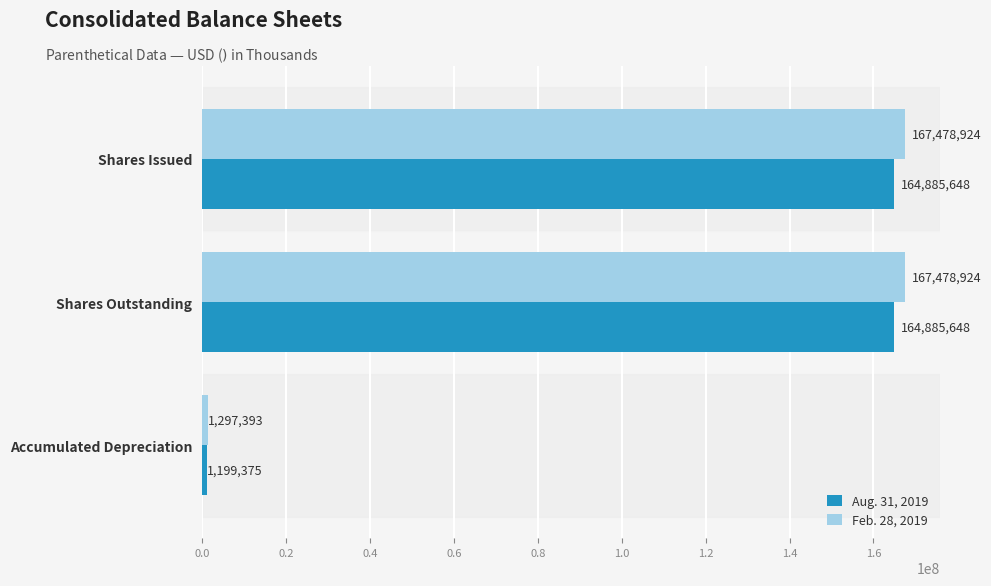

At Accumulated Depreciation, list the series in order from smallest to largest.

Aug. 31, 2019, Feb. 28, 2019